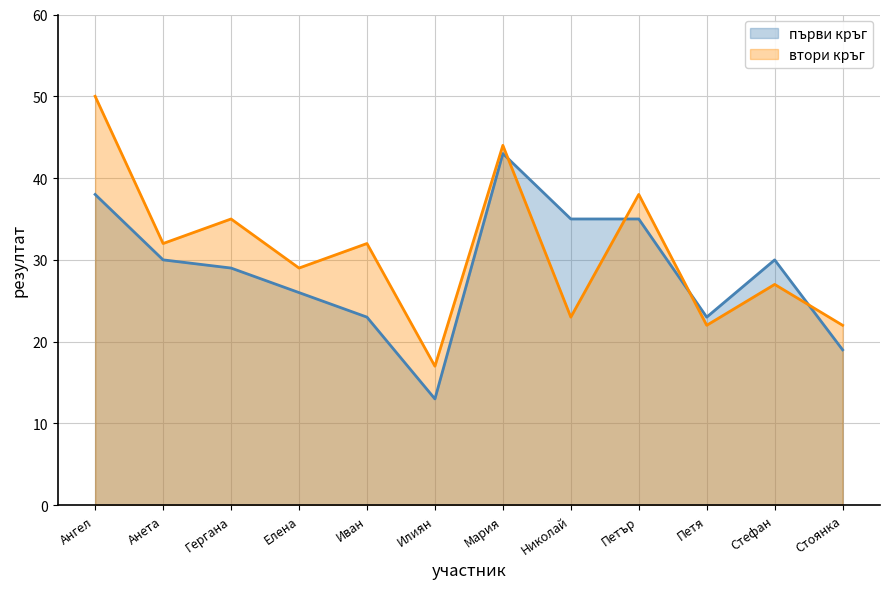

What is the sum of the втори кръг values at Иван and Петя?

54